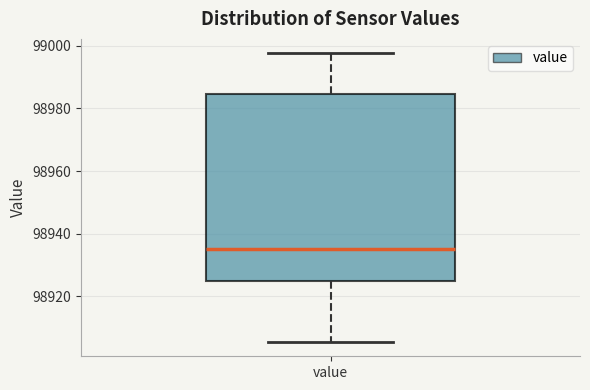

Transcribe this box plot: give where the median line is, the range the box spans, and where the two whiskers end, as read against the y-axis. The values are not printed on the chart, so give them approximately, as read against the axis.

median 98936, box 98924 to 98984, whiskers 98906 to 98998